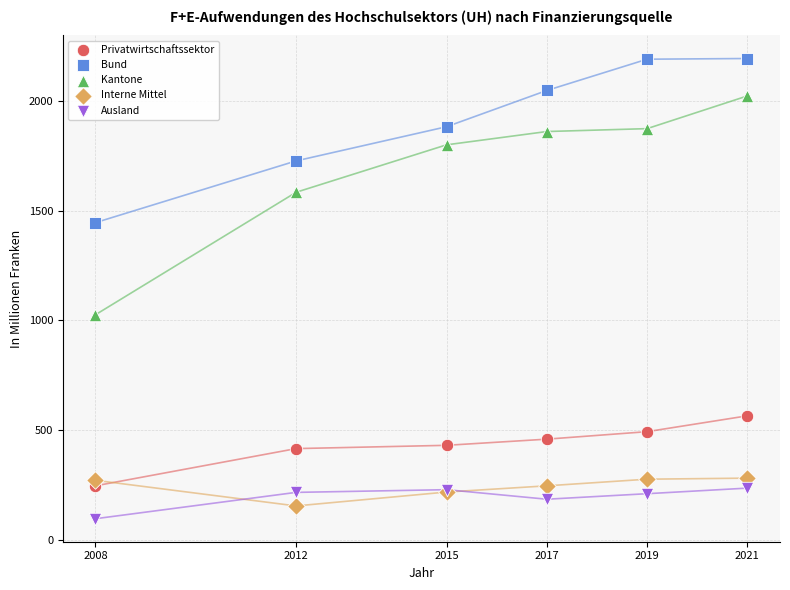

Which series reaches the maximum Y coordinate?

Bund